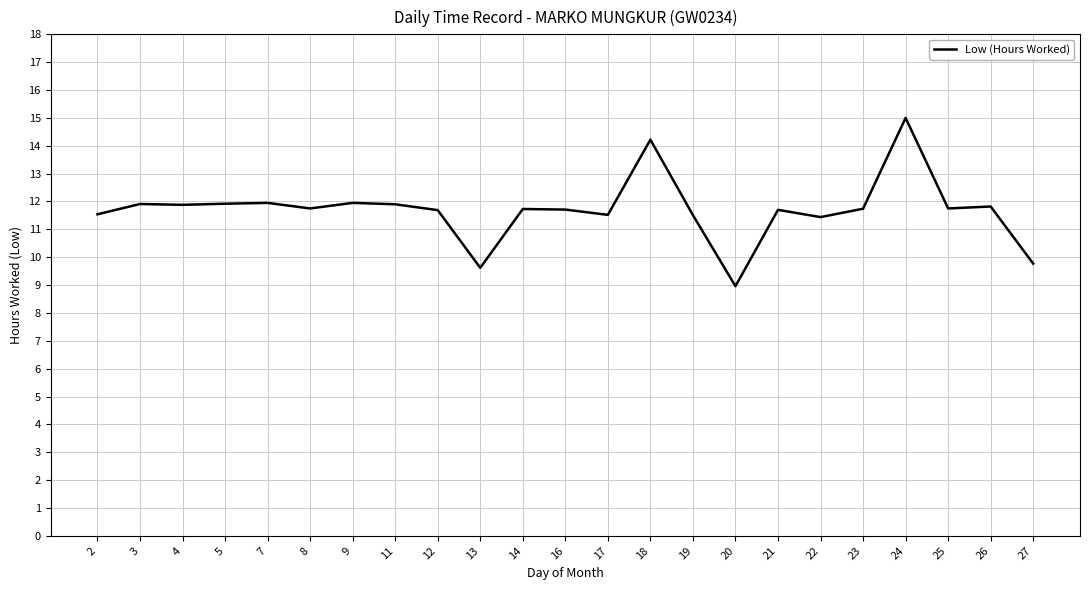

True or false: the data has more than 2 interior local peaks.

True